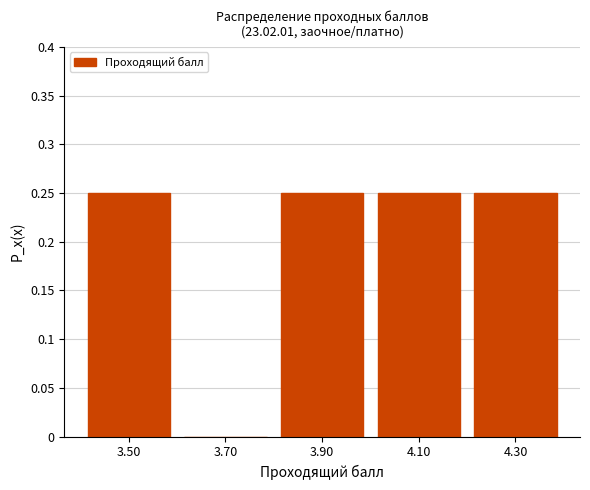

Reading left to right, list every bar in this chart as the range it spans on the x-axis followed by its height. The values are not printed on the chart, so give them approximately, as read against the axis.

3.4 to 3.6: 0.25
3.6 to 3.8: 0
3.8 to 4.0: 0.25
4.0 to 4.2: 0.25
4.2 to 4.4: 0.25